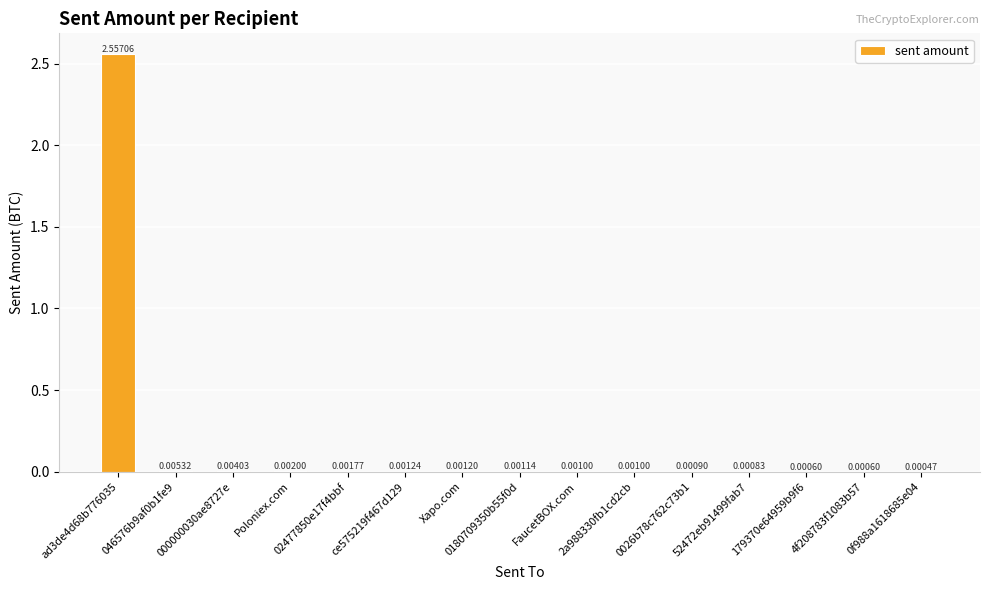

Between 000000030ae8727e and Poloniex.com, which is larger?

000000030ae8727e